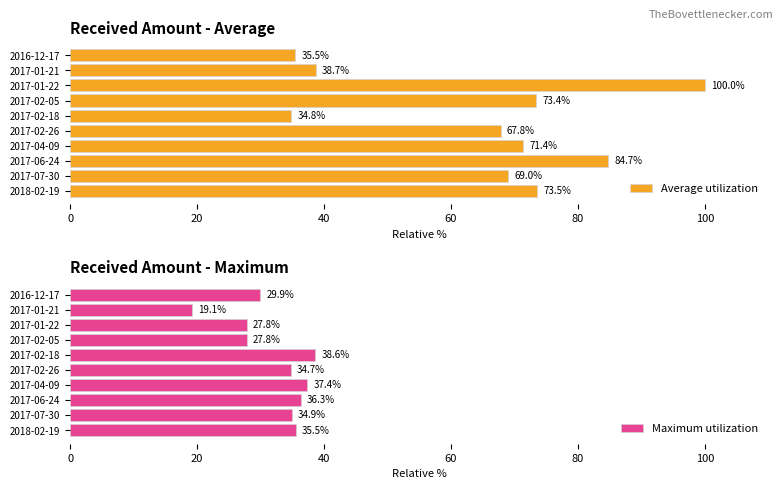

What is the average value of the Maximum utilization series?

32.2